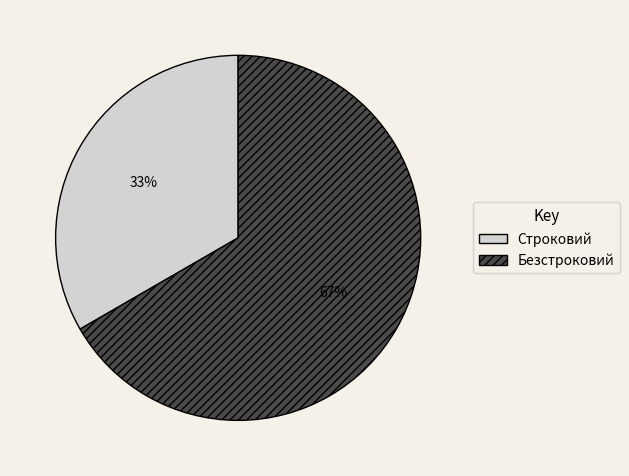

To the nearest percent, what is the average slice percentage?

50%